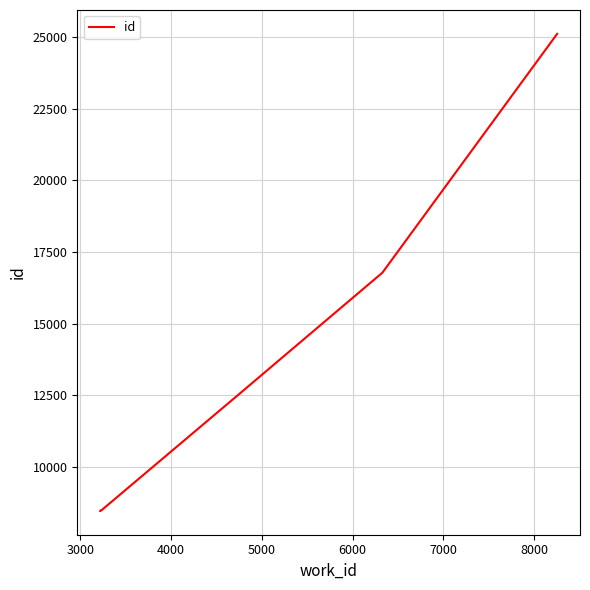

What is the sum of all values?

113755